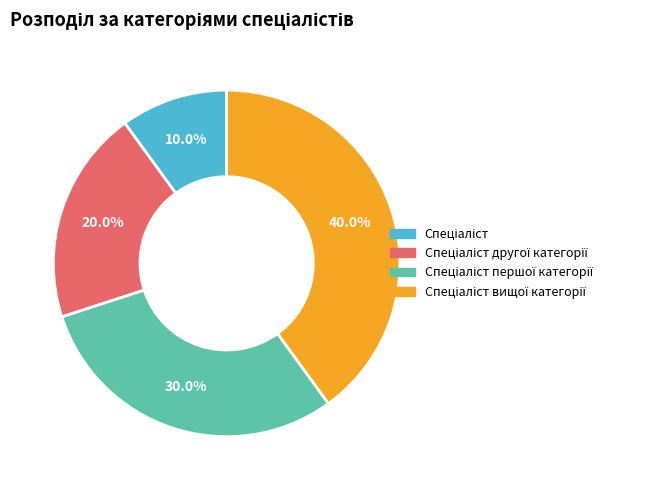

Is there any slice that represents more than half of the pie?

No